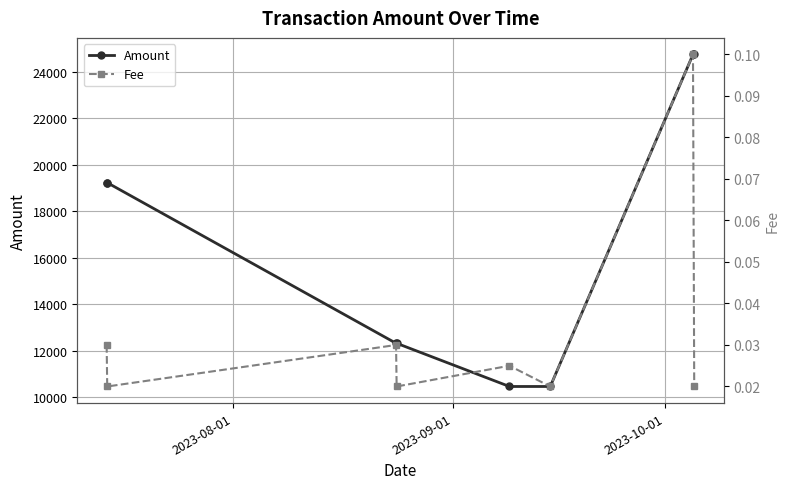

What is the highest value of the Amount series?

24738.4